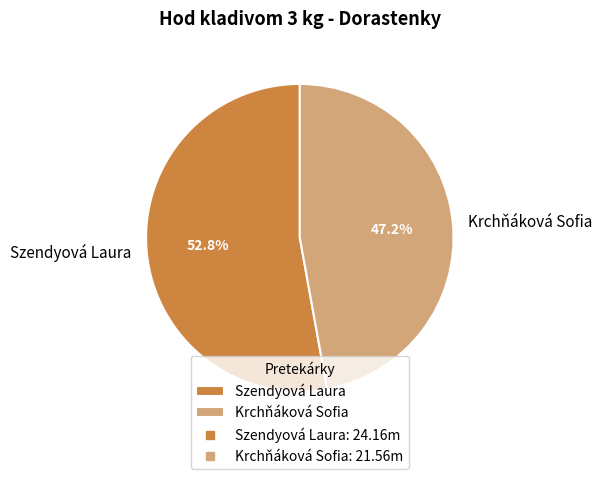

Which category accounts for the majority?

Szendyová Laura